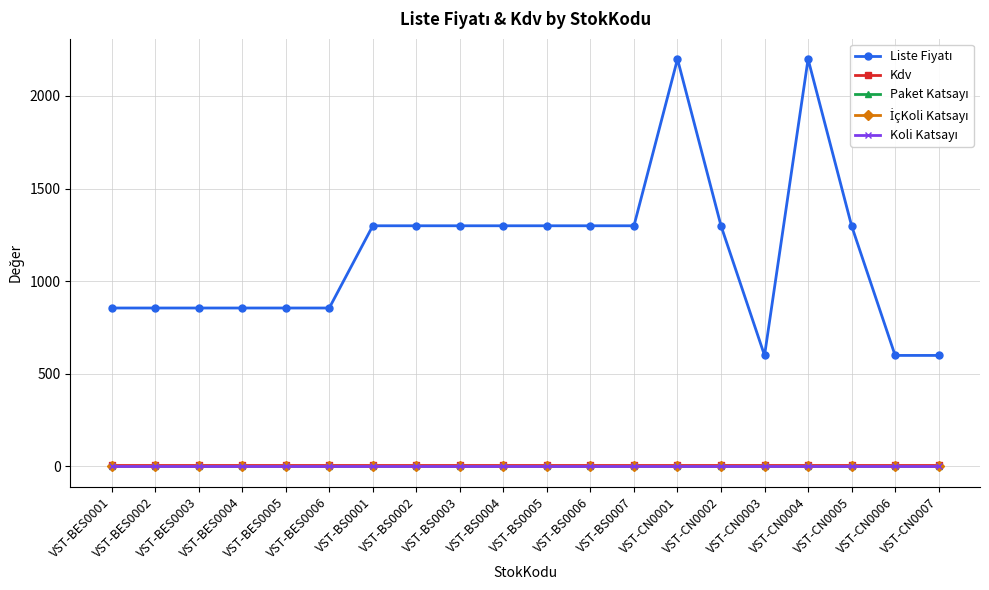

Rank the series at VST-BES0005 from highest to lowest value.

Liste Fiyatı, Kdv, Paket Katsayı, İçKoli Katsayı, Koli Katsayı